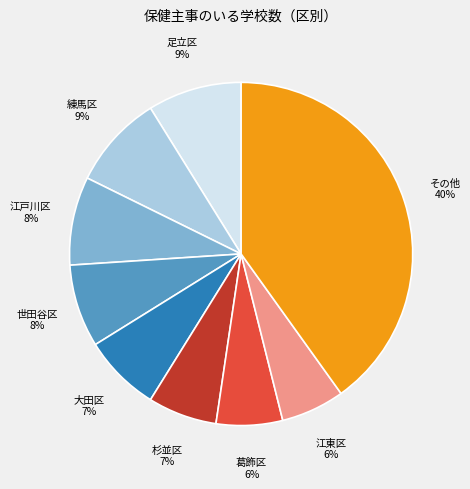

To the nearest percent, what is the average slice percentage?

11%